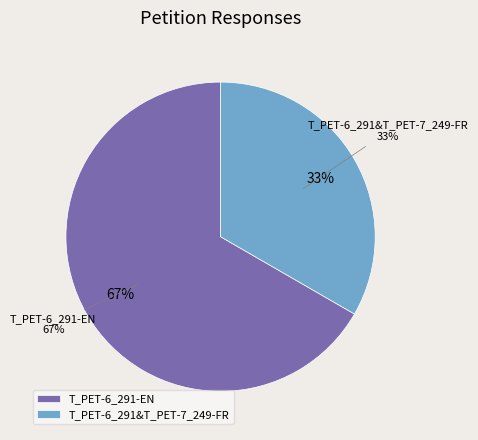

Is it true that 21 is 15% of the pie?

False